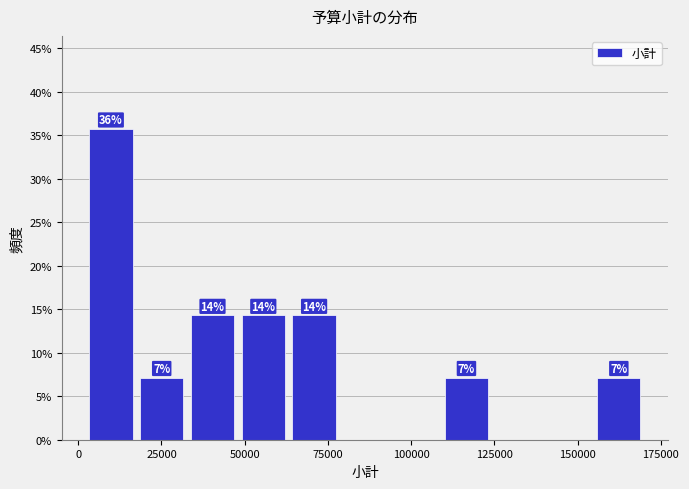

Read against the x-axis, roughly where is the centre of the tallest bar?

10000